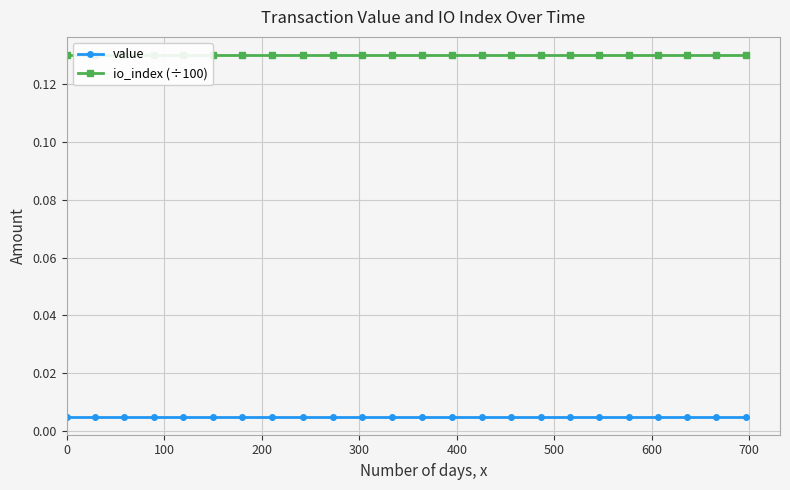

Which series has the widest spread of values?

value